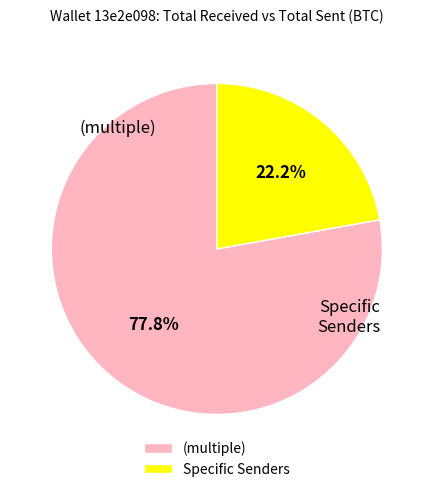

How many segments does this pie chart have?

2